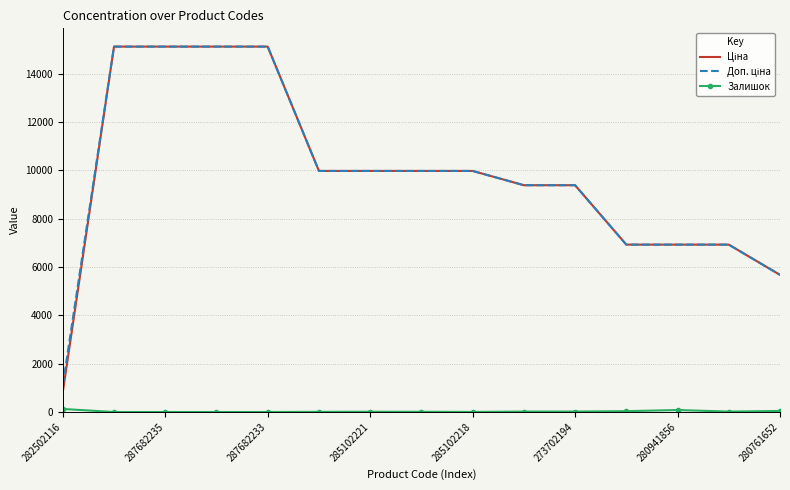

What is the maximum value shown in the chart?

15120.0